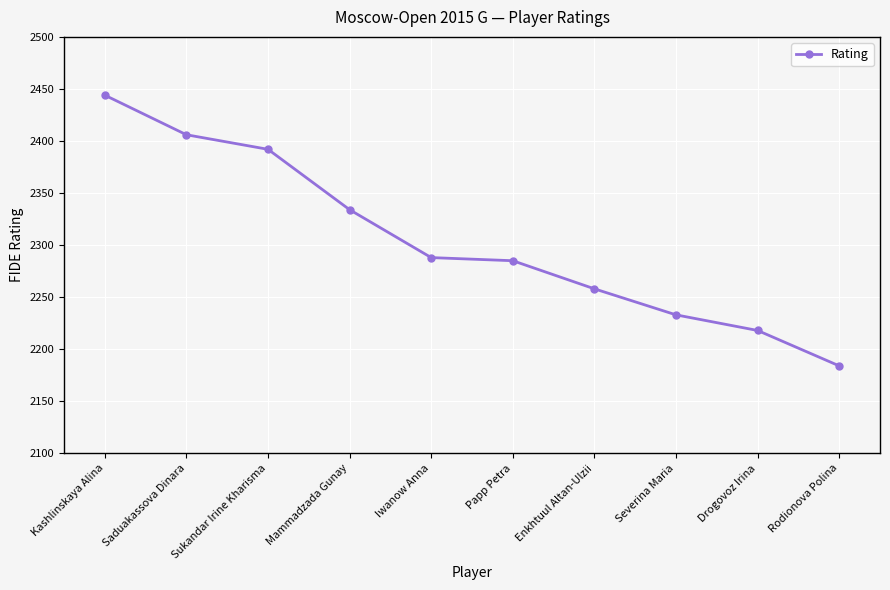

What is the ratio of the value at Rodionova Polina to the value at Mammadzada Gunay?

0.9